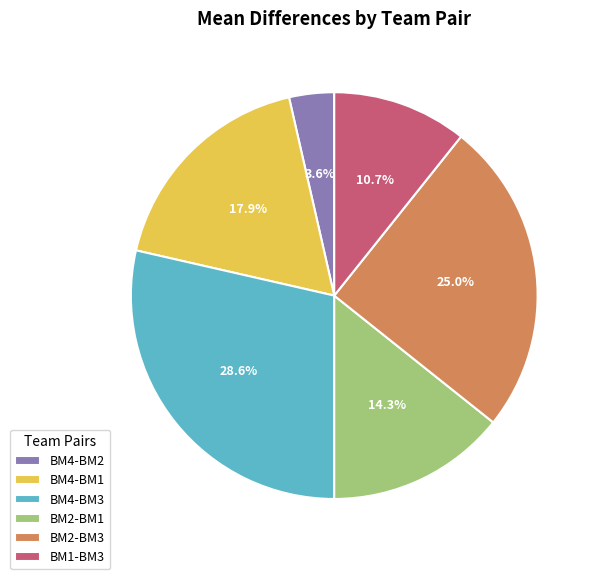

Is the sum of BM4-BM2 and BM2-BM1 greater than half?

No